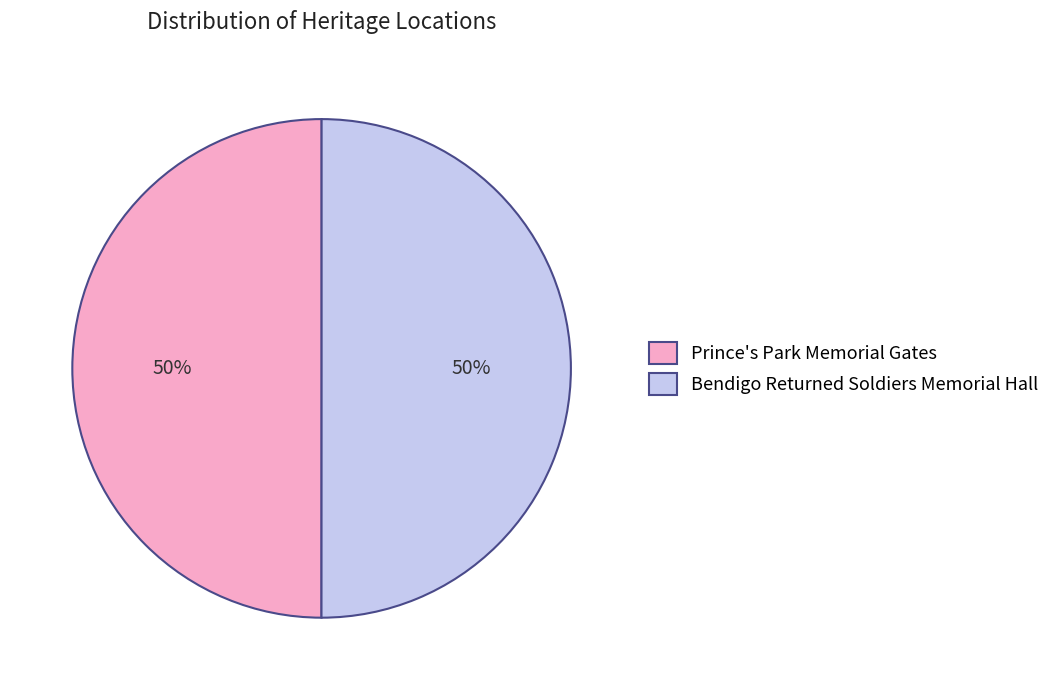

What is the ratio of the value at Bendigo Returned Soldiers Memorial Hall to the value at Prince's Park Memorial Gates?

1.0